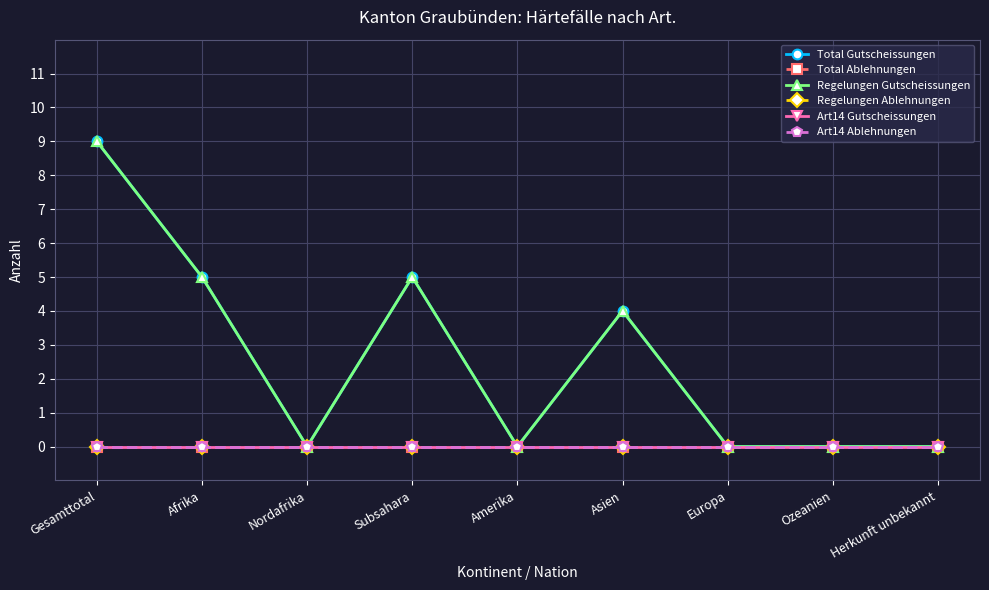

Is it true that Regelungen Gutscheissungen equals 13 at Gesamttotal?

False